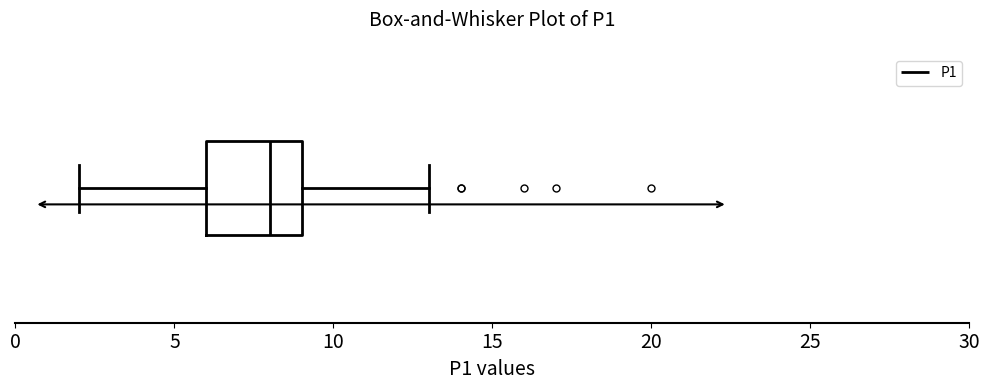

Read this box plot against the x-axis: the position of the median line, the range covered by the box, and the ends of both whiskers. The values are not printed on the chart, so give them approximately, as read against the axis.

median 8, box 6 to 9, whiskers 2 to 13